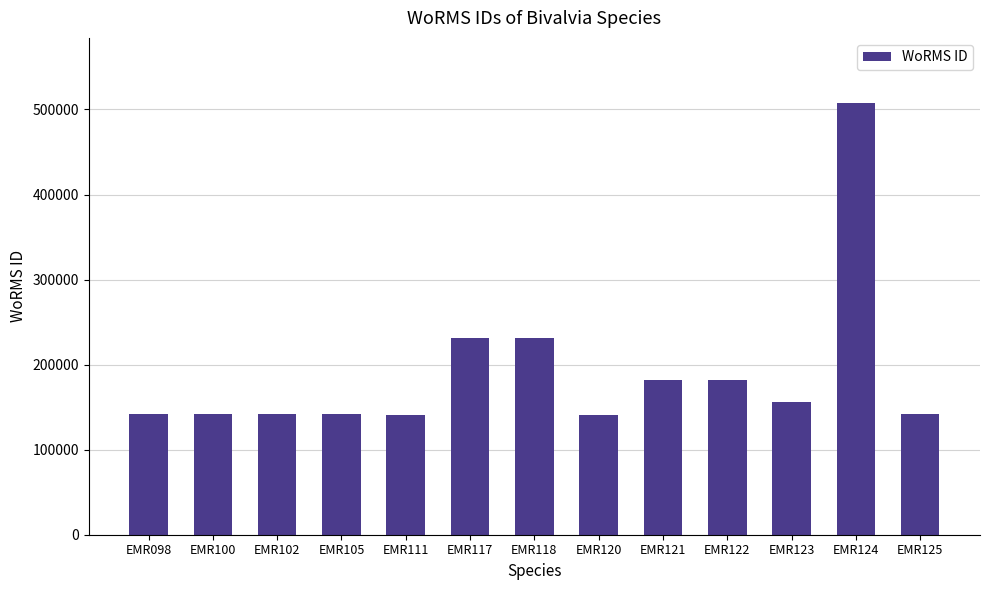

What is the average value?

190870